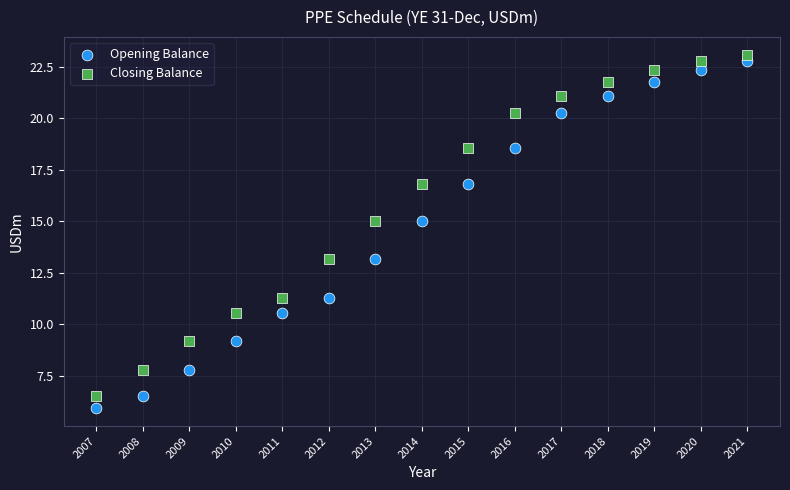

Across all data points, what is the range of X values (max minus min)?

14.0